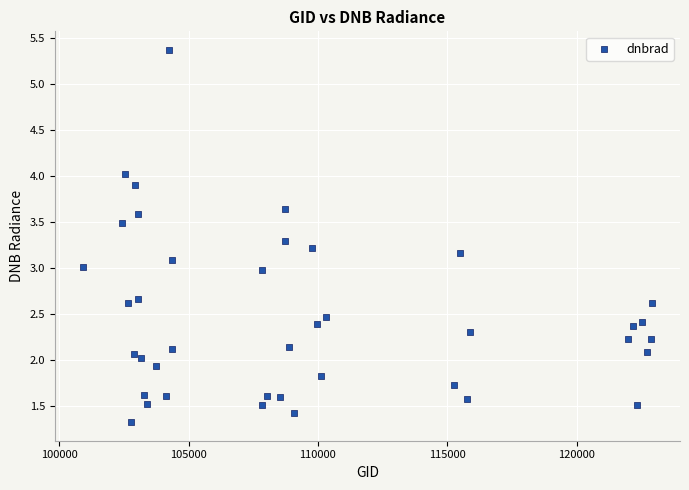

What is the range of X values (max minus min)?

21965.0